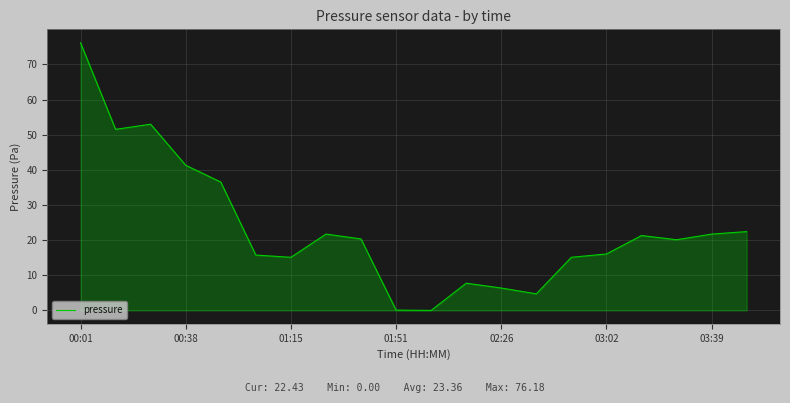

What is the difference between the maximum and minimum values?

76.2